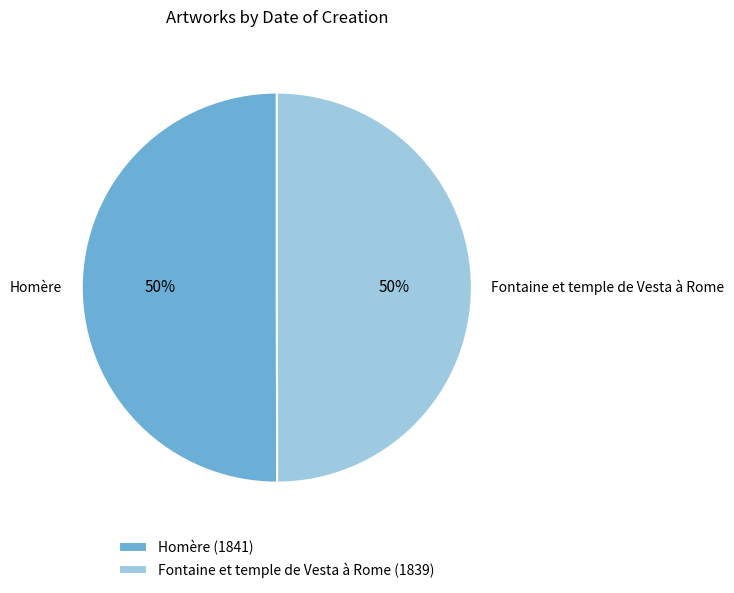

Do Fontaine et temple de Vesta à Rome and Homère together represent more than half of the pie?

Yes